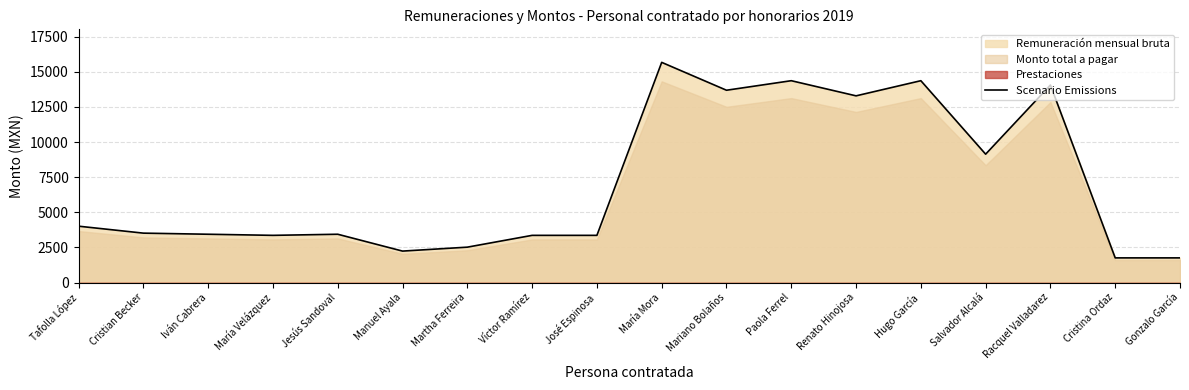

The chart shows a value of 1757.8 at Cristina Ordaz. True or false?

True